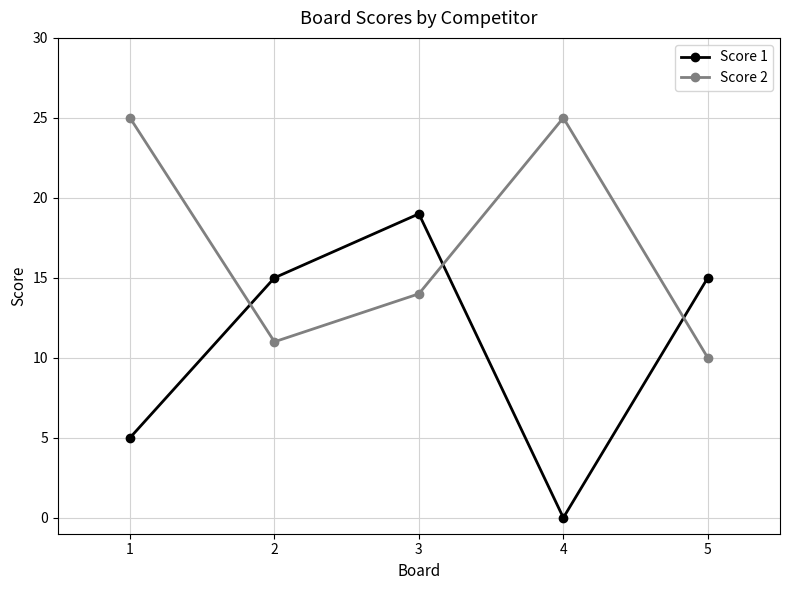

How many lines are shown in the chart?

2